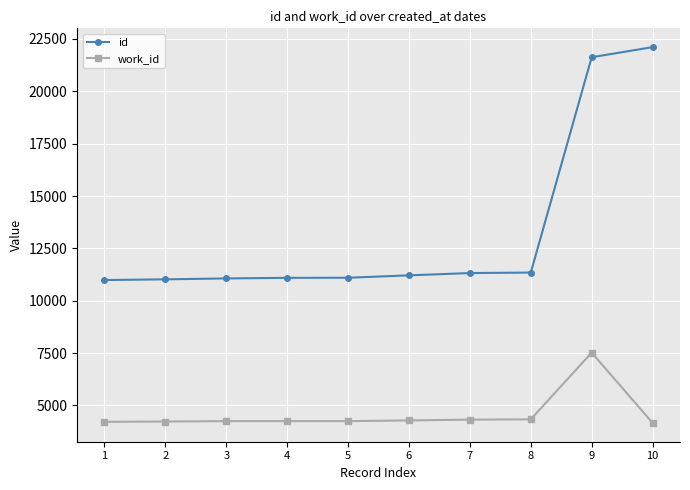

What is the difference between the work_id values at 5 and 6?

34